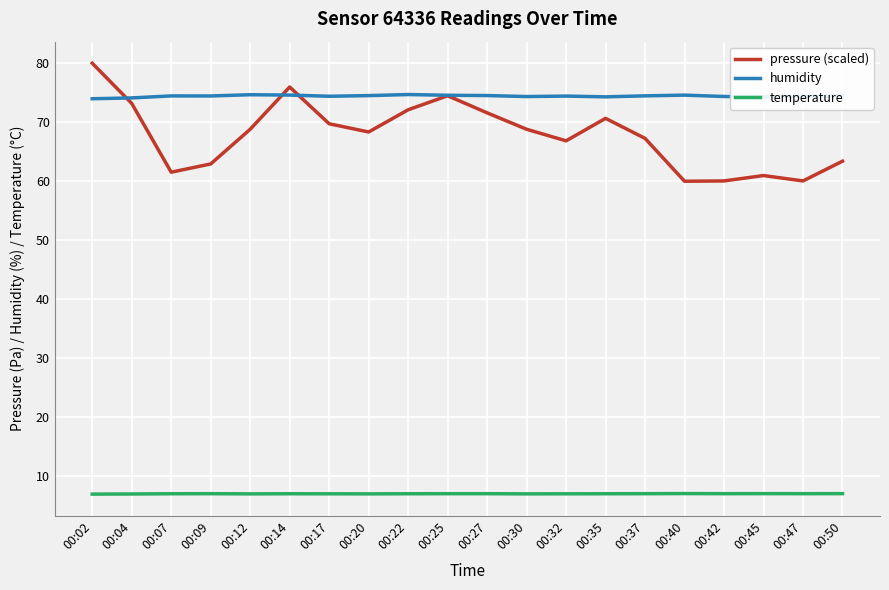

What is the difference between the highest and lowest values at 00:02?

73.0